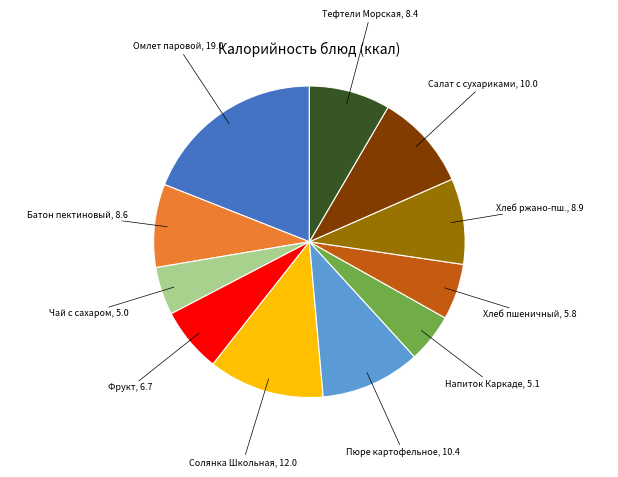

Is there any slice that represents more than half of the pie?

No